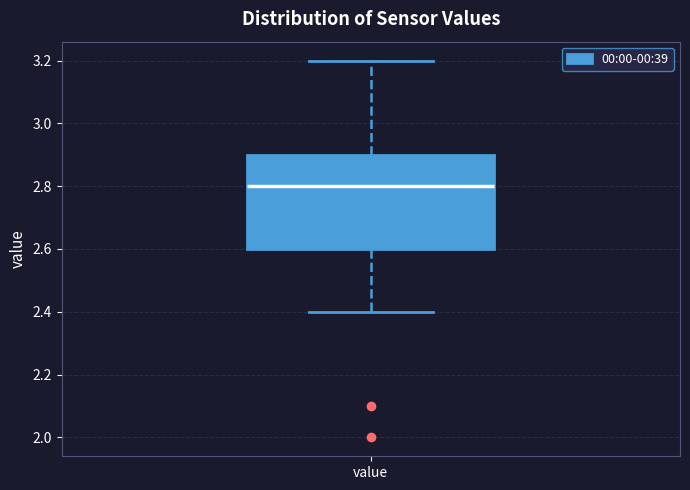

Read this box plot against the y-axis: the position of the median line, the range covered by the box, and the ends of both whiskers. The values are not printed on the chart, so give them approximately, as read against the axis.

median 2.8, box 2.6 to 2.9, whiskers 2.4 to 3.2